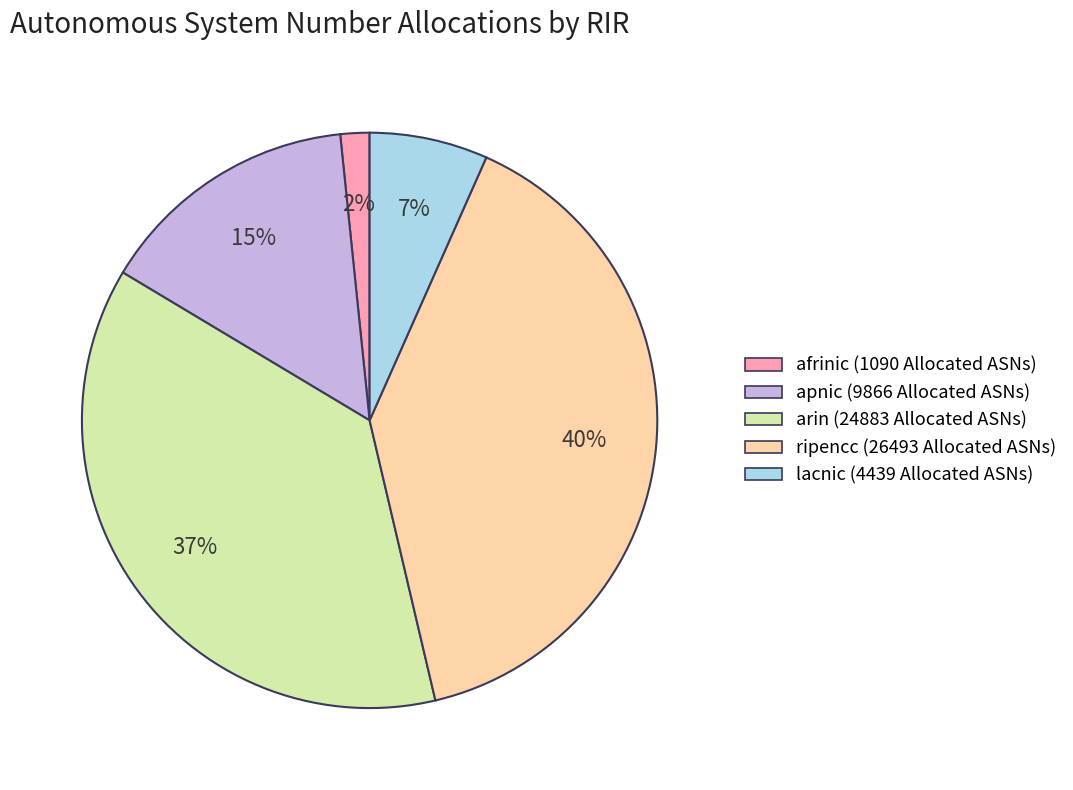

What is the smallest slice in the pie chart?

afrinic